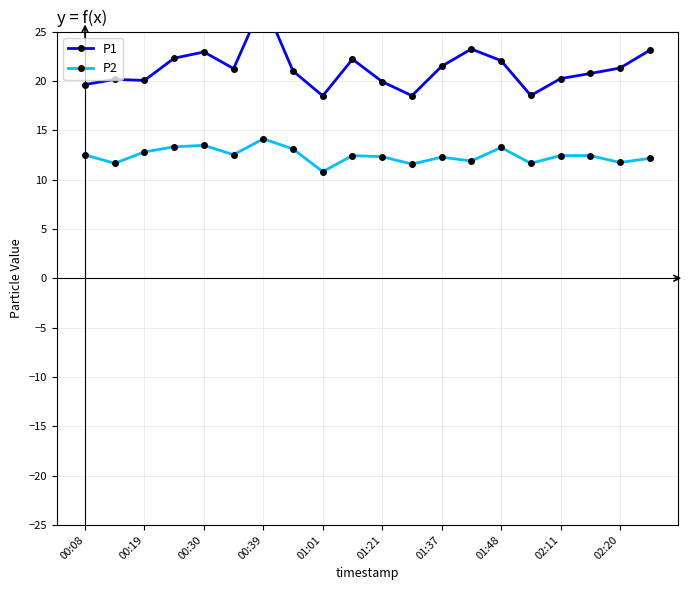

Is it true that P2 equals 12.3 at 01:21?

True